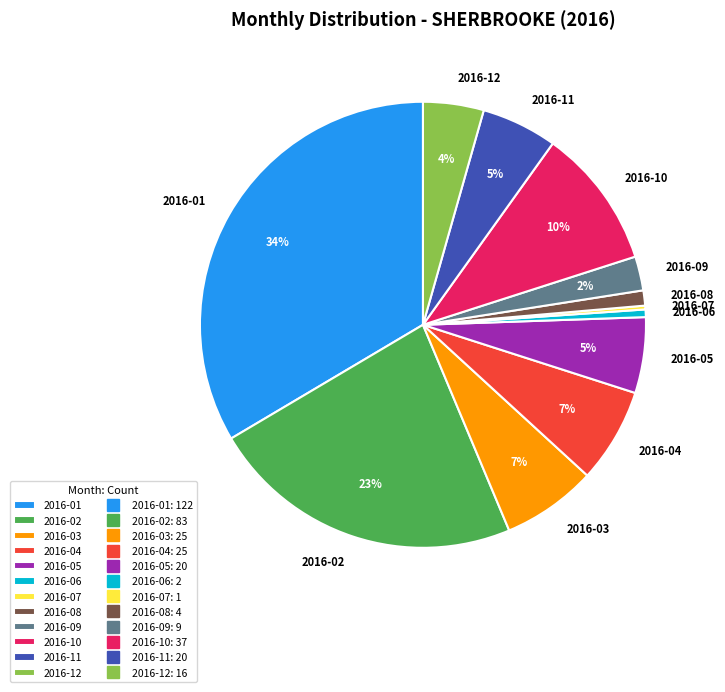

True or false: 2016-04 accounts for 7% of the total.

True